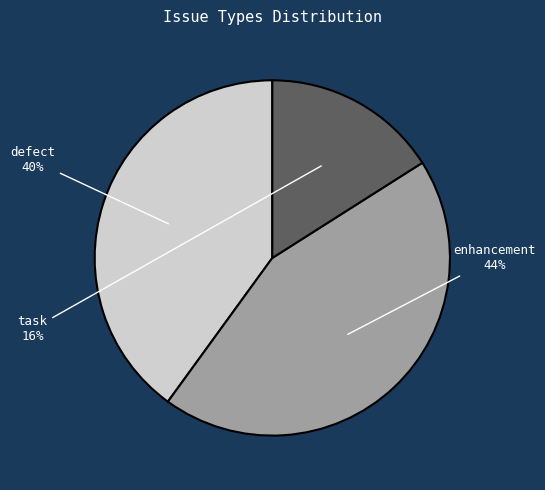

Is there a majority slice in this chart?

No